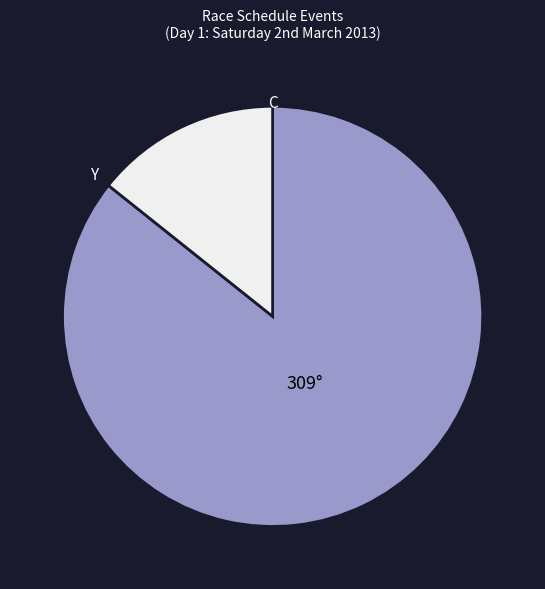

Does any single category account for the majority?

Yes